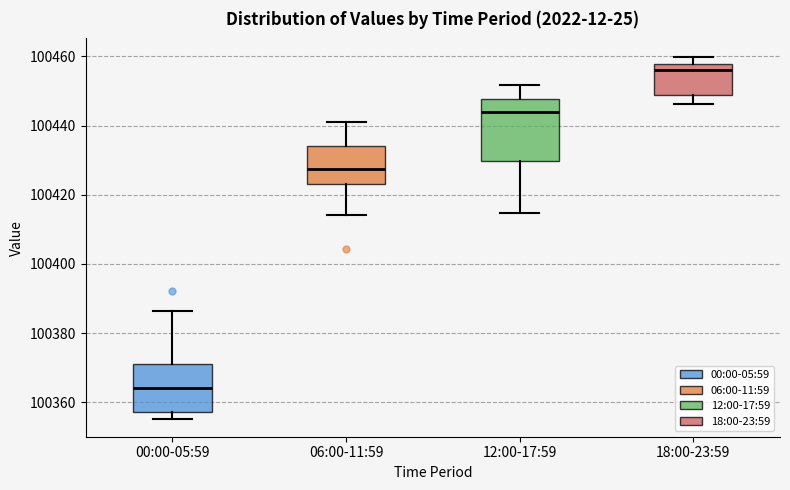

Reading left to right, transcribe this box plot: for each box, give where its median line is, the range the box spans, and where its two whiskers end, as read against the y-axis. The values are not printed on the chart, so give them approximately, as read against the axis.

00:00-05:59: median 100364, box 100358 to 100370, whiskers 100356 to 100386
06:00-11:59: median 100428, box 100424 to 100434, whiskers 100414 to 100442
12:00-17:59: median 100444, box 100430 to 100448, whiskers 100414 to 100452
18:00-23:59: median 100456, box 100448 to 100458, whiskers 100446 to 100460